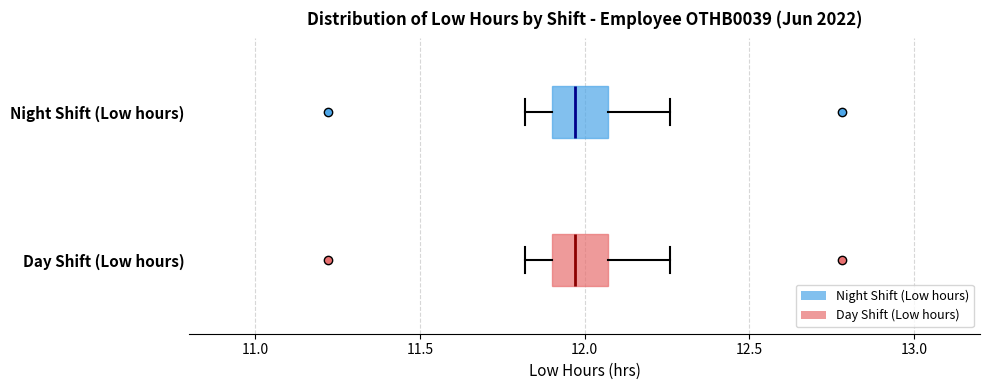

Reading bottom to top, transcribe this box plot: for each box, give where its median line is, the range the box spans, and where its two whiskers end, as read against the x-axis. The values are not printed on the chart, so give them approximately, as read against the axis.

Day Shift (Low hours): median 11.95, box 11.90 to 12.05, whiskers 11.80 to 12.25
Night Shift (Low hours): median 11.95, box 11.90 to 12.05, whiskers 11.80 to 12.25